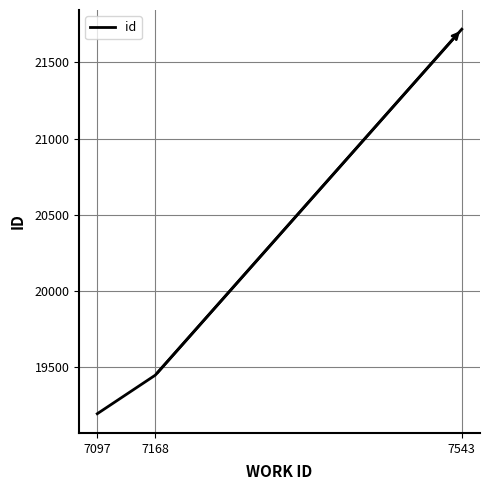

List the labels in order of value, largest first.

7543, 7168, 7097